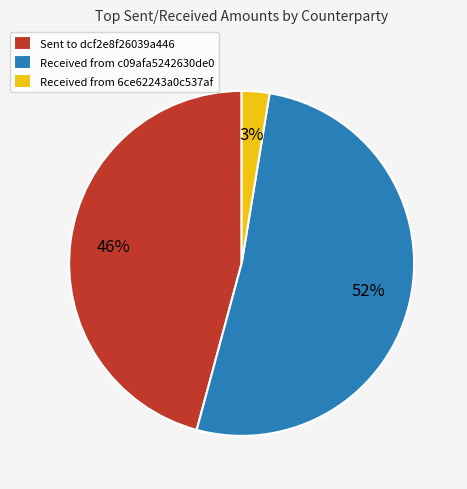

To the nearest percent, what is the difference between the Sent to dcf2e8f26039a446 and Received from 6ce62243a0c537af slice percentages?

43%